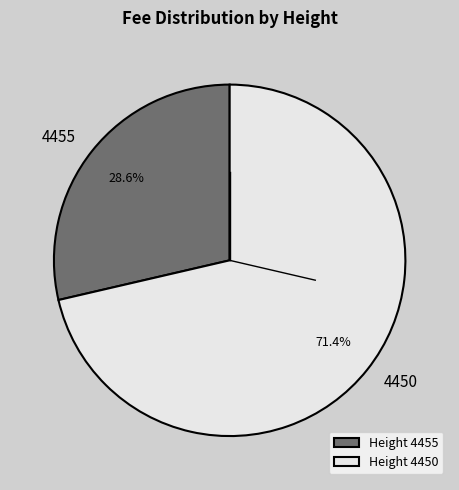

Is there any slice that represents more than half of the pie?

Yes